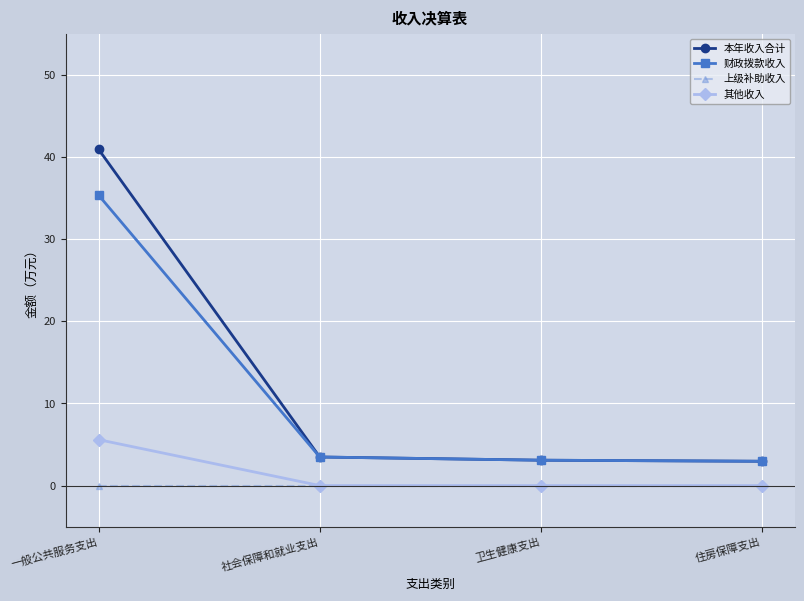

What is the total value across all series at 住房保障支出?

5.9